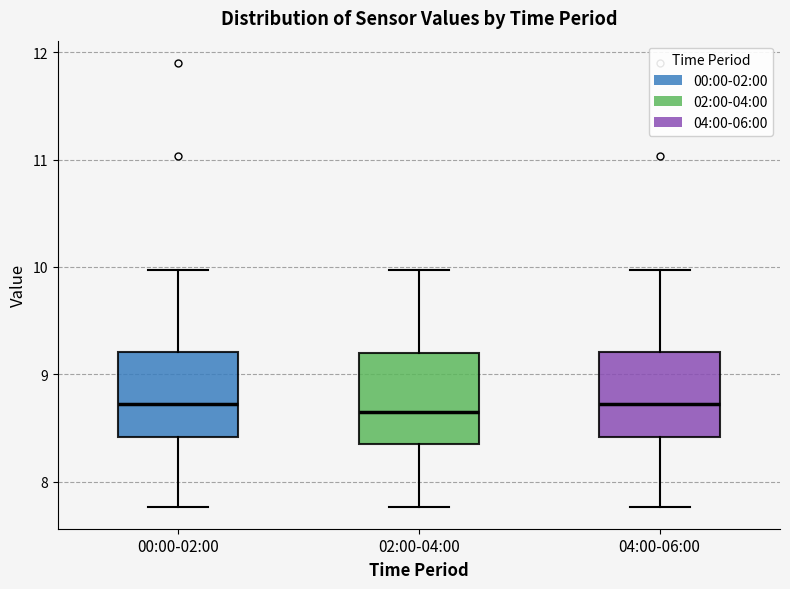

Reading left to right, transcribe this box plot: for each box, give where its median line is, the range the box spans, and where its two whiskers end, as read against the y-axis. The values are not printed on the chart, so give them approximately, as read against the axis.

00:00-02:00: median 8.7, box 8.4 to 9.2, whiskers 7.8 to 10.0
02:00-04:00: median 8.7, box 8.4 to 9.2, whiskers 7.8 to 10.0
04:00-06:00: median 8.7, box 8.4 to 9.2, whiskers 7.8 to 10.0